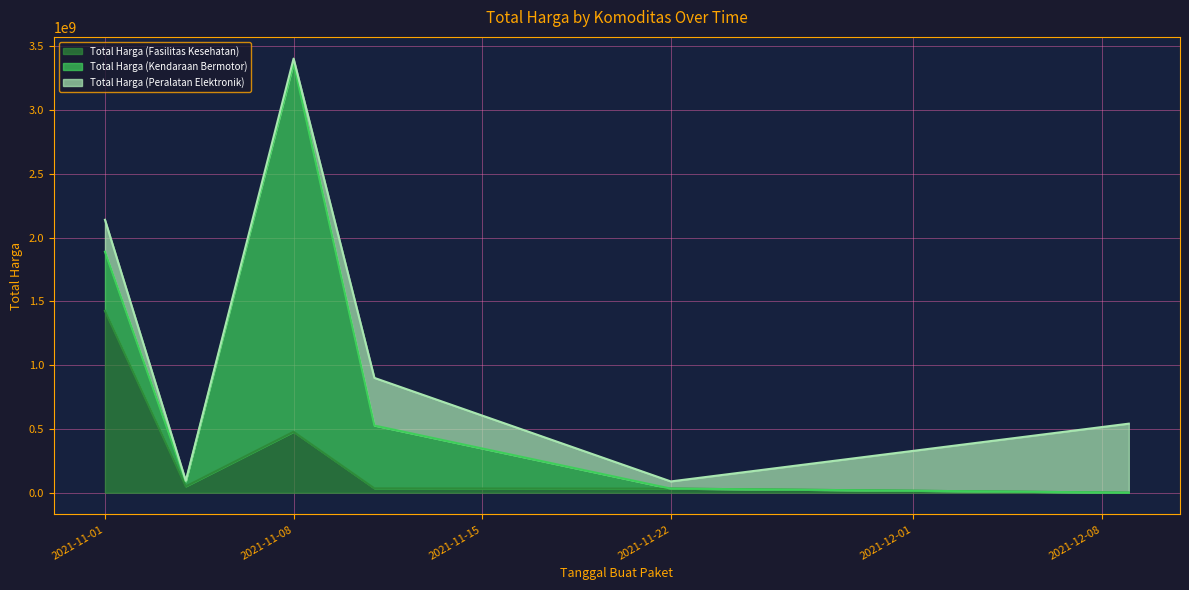

At which label does Total Harga (Fasilitas Kesehatan) reach its minimum?

2021-12-09